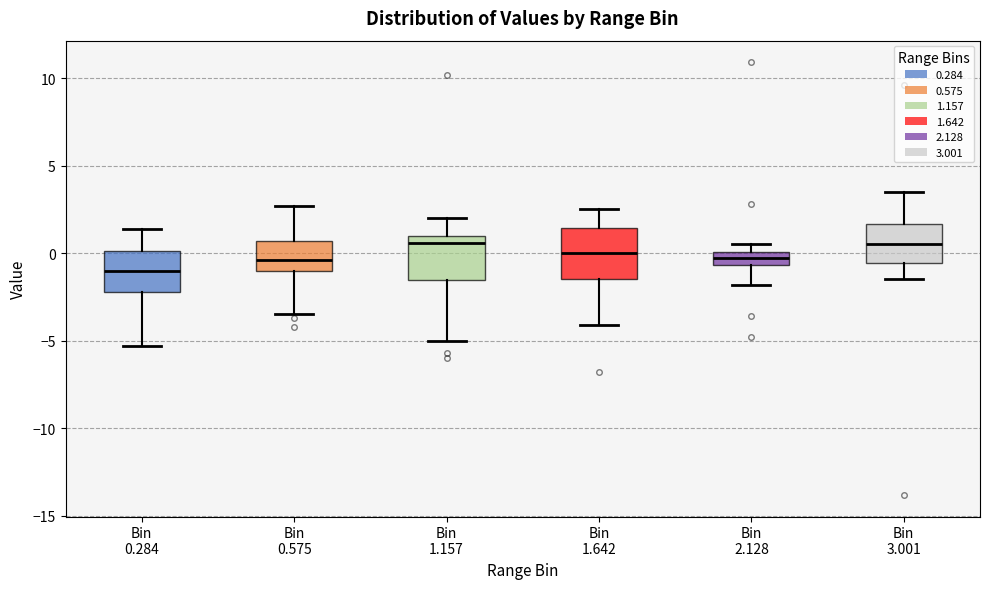

Which box's median line is the lowest?

Bin 0.284